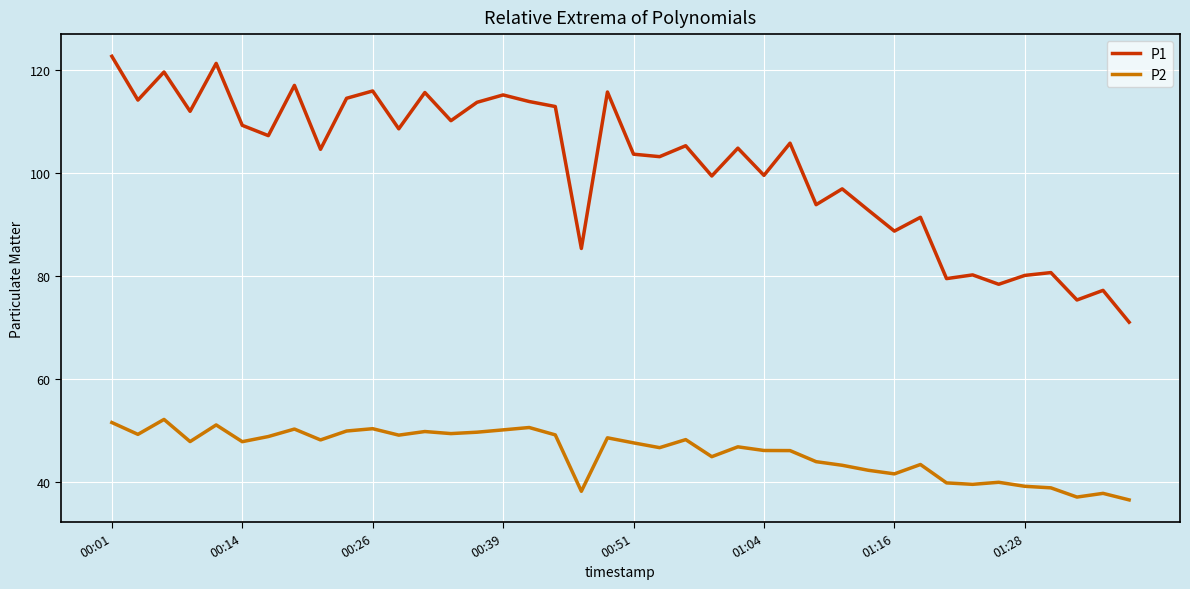

What is the sum of all P1 values?

4058.3